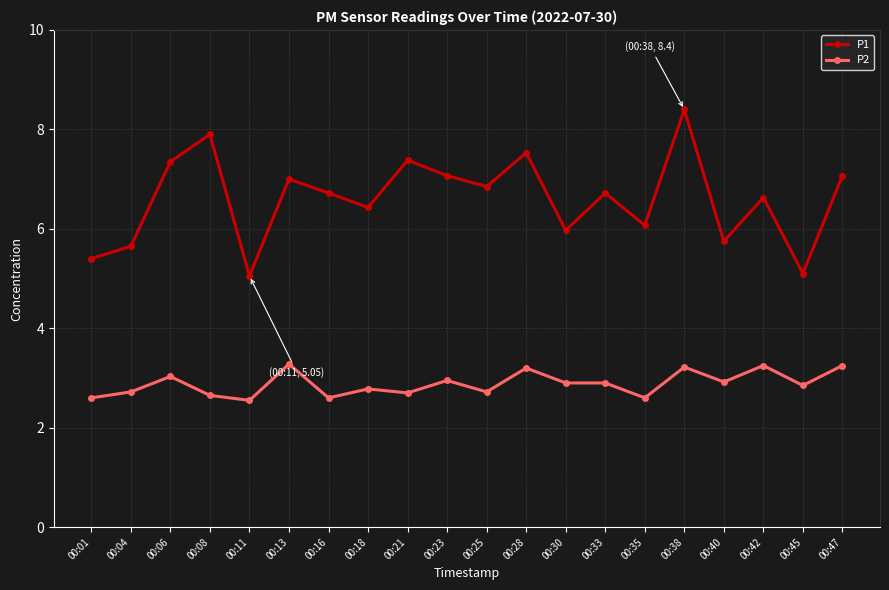

At which label does P1 reach its peak?

00:38